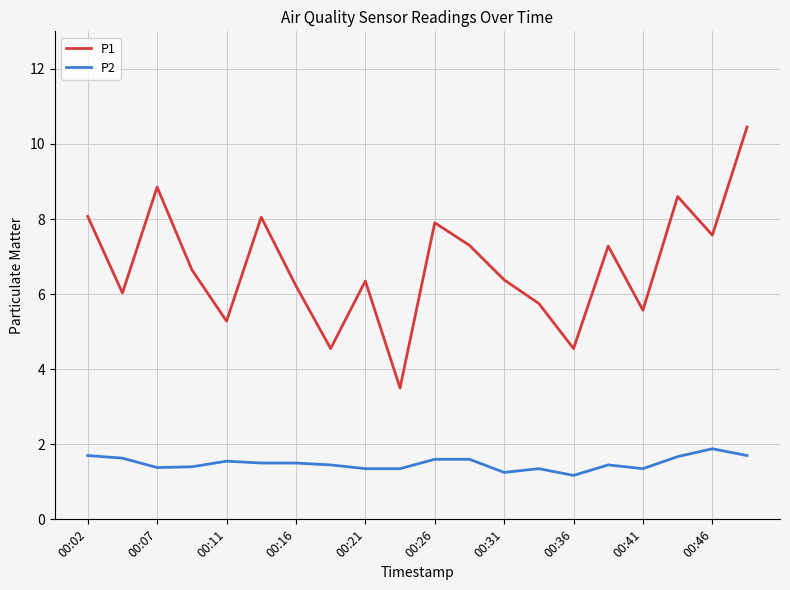

List the series in order of their overall mean, lowest first.

P2, P1